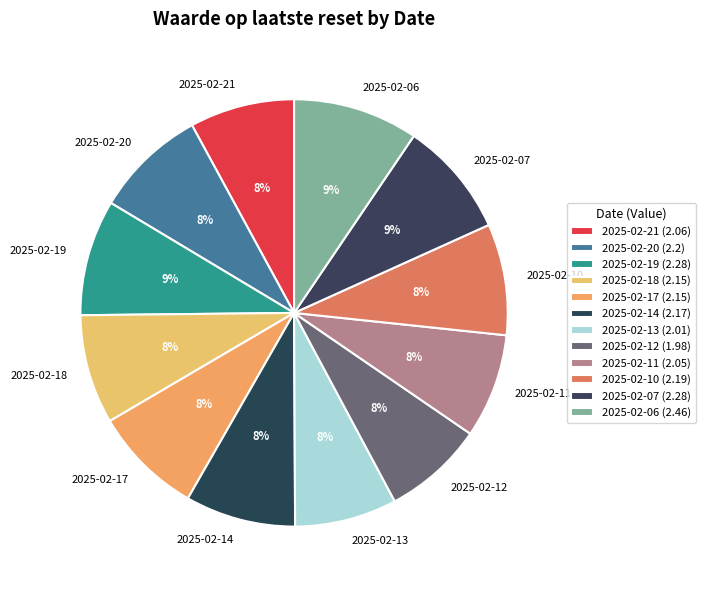

Does 2025-02-14 account for over 50% of the chart?

No